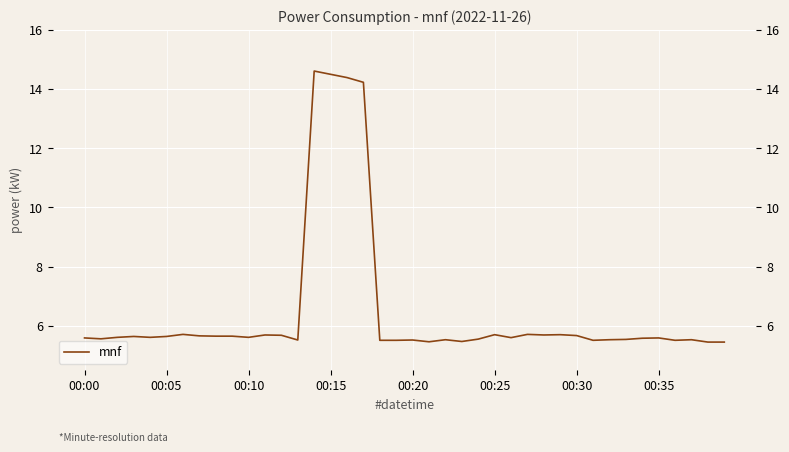

How many interior local peaks (higher than both neighbors) does the data have?

11